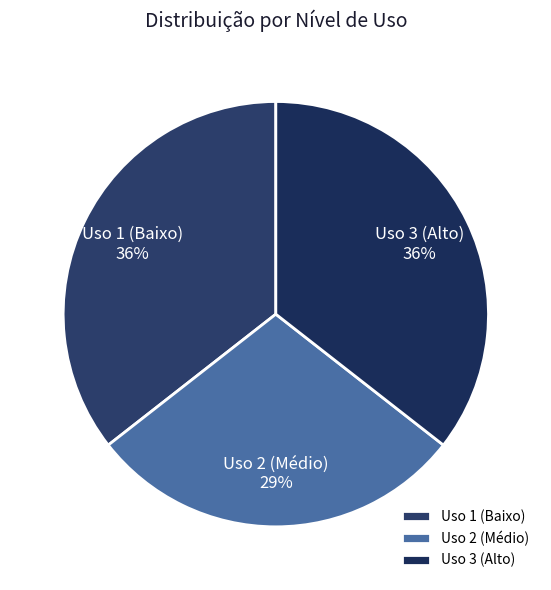

To the nearest percent, what is the difference between the Uso 1 (Baixo) and Uso 2 (Médio) slice percentages?

7%